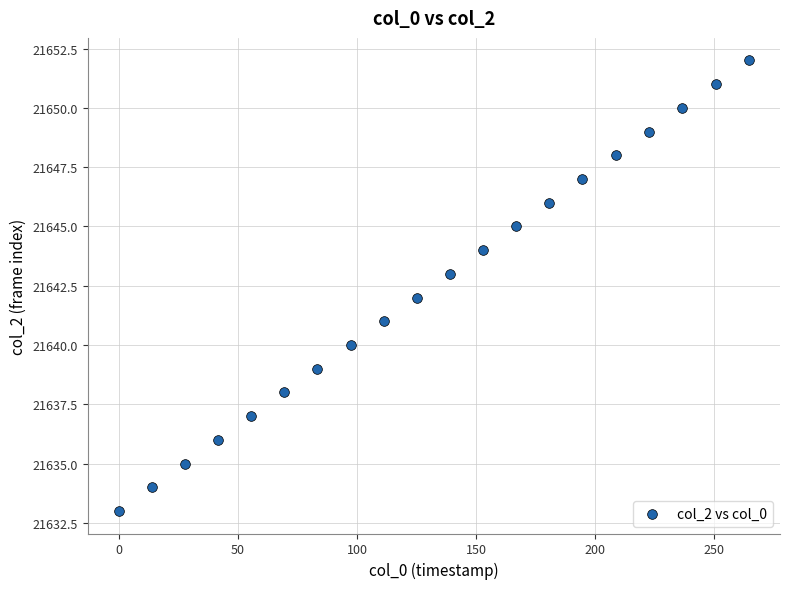

What is the range of Y values (max minus min)?

19